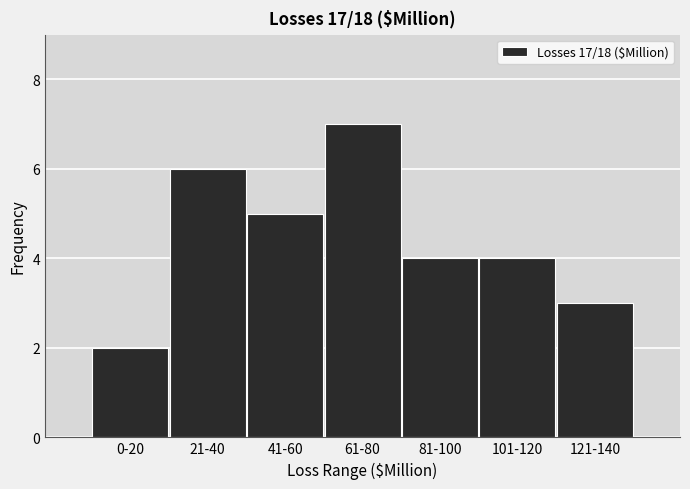

Reading left to right, extract all data points from this chart.

2	6	5	7	4	4	3